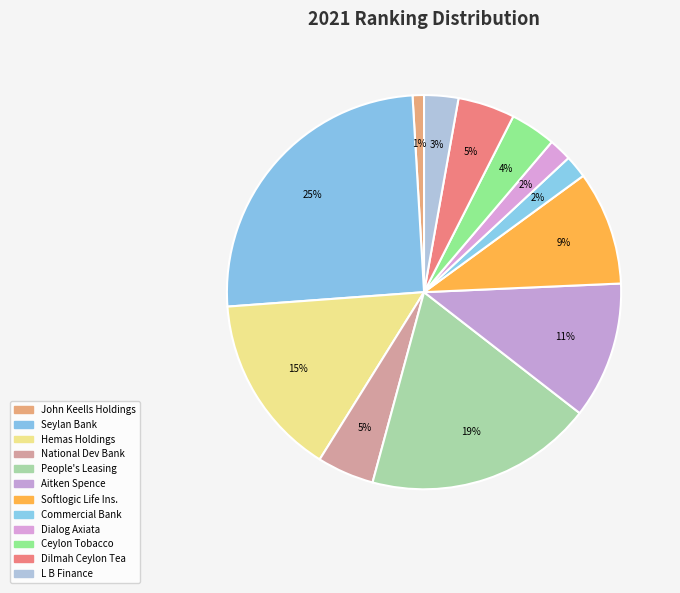

How many slices are in this pie chart?

12